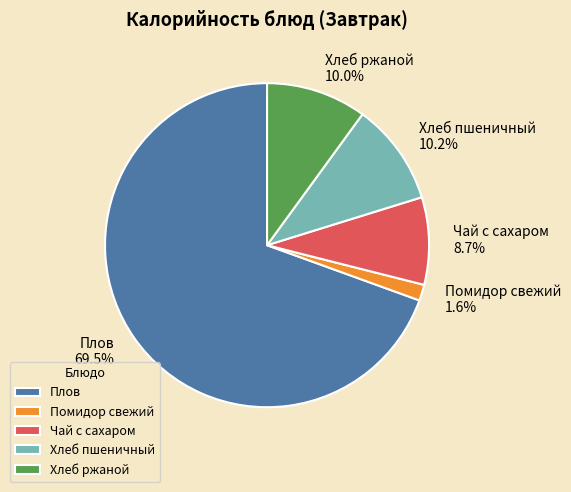

How much of the chart is everything except Хлеб пшеничный?

89.8%